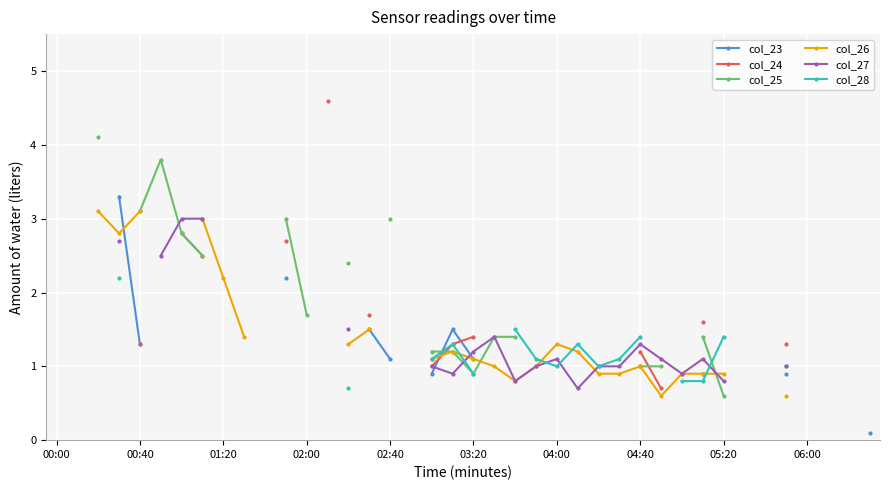

Rank the series at 37 from lowest to highest value.

col_23, col_24, col_25, col_26, col_27, col_28